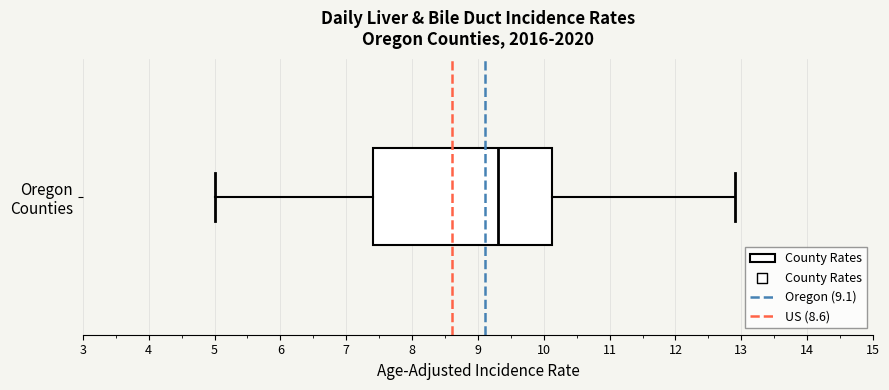

Transcribe this box plot: give where the median line is, the range the box spans, and where the two whiskers end, as read against the x-axis. The values are not printed on the chart, so give them approximately, as read against the axis.

median 9.3, box 7.4 to 10.1, whiskers 5.0 to 12.9